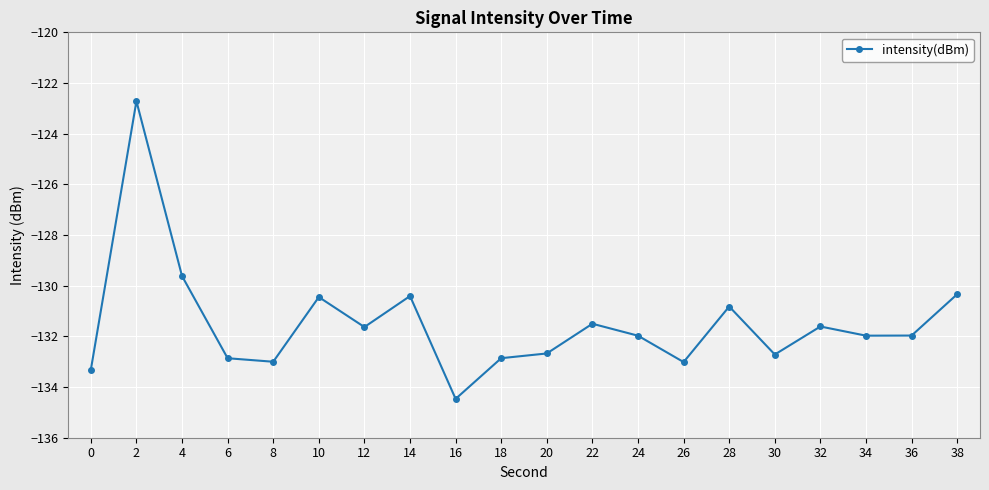

Where is the data nearest to the value -128?

4